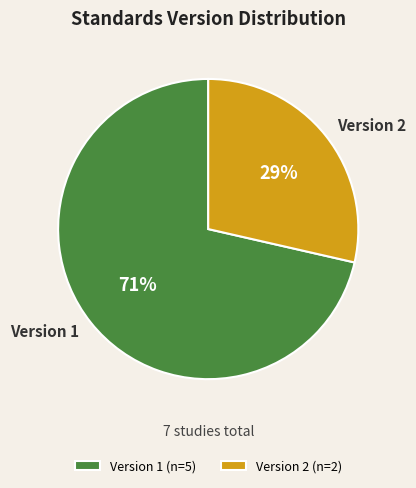

Count the number of slices in the pie.

2